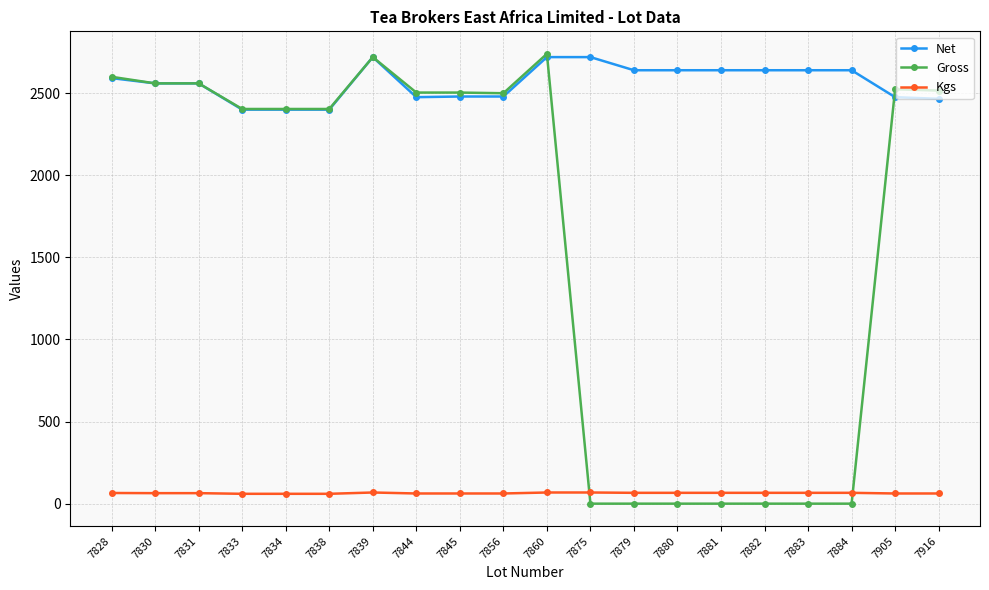

True or false: Gross has more than 1 points higher than both neighbors.

True